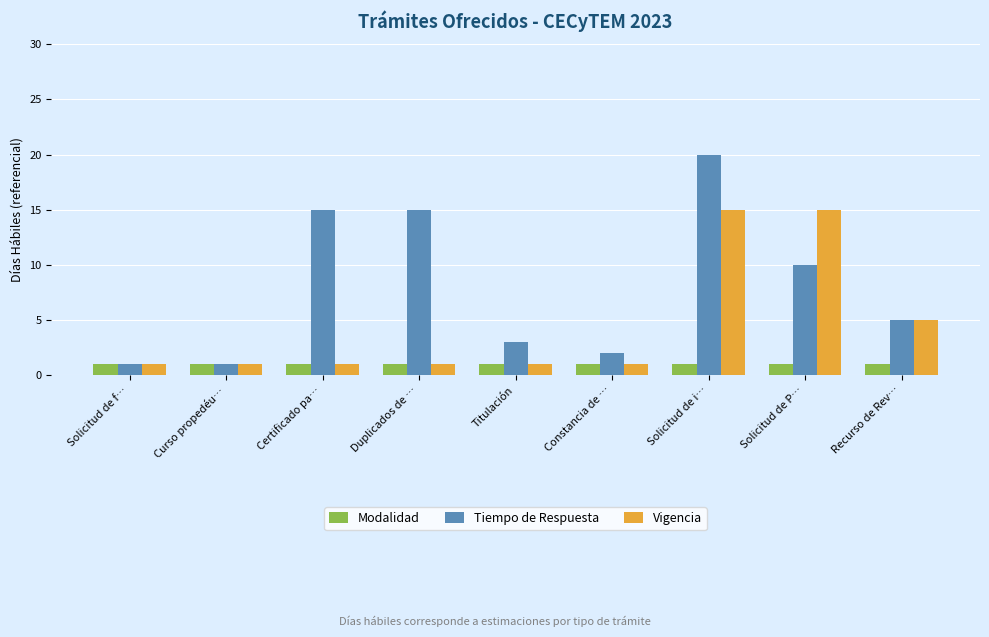

What is the difference between the Vigencia values at Solicitud de i… and Titulación?

14